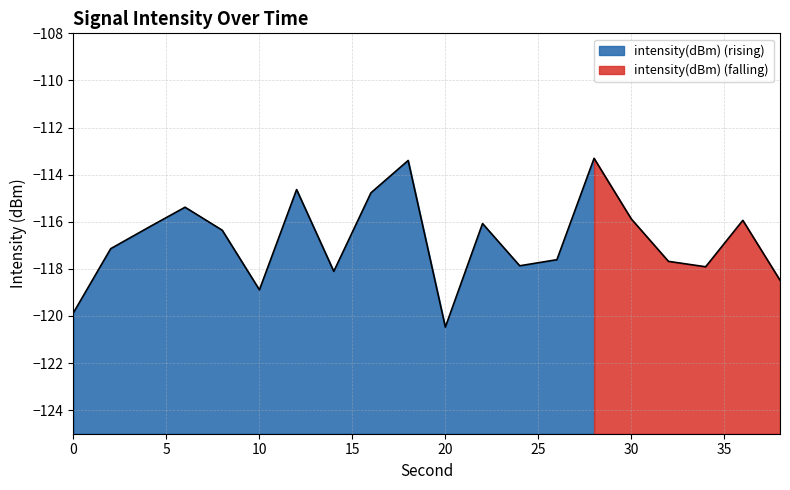

How many categories are shown in the chart?

20